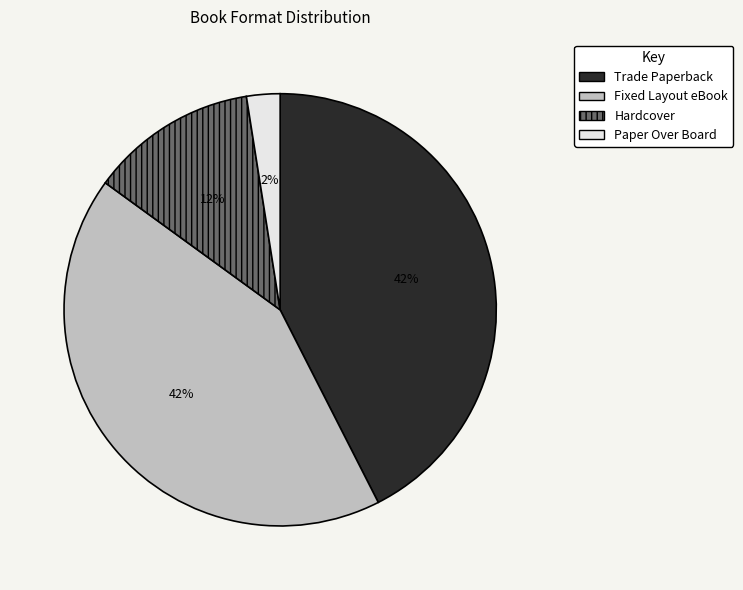

How many slices are in this pie chart?

4